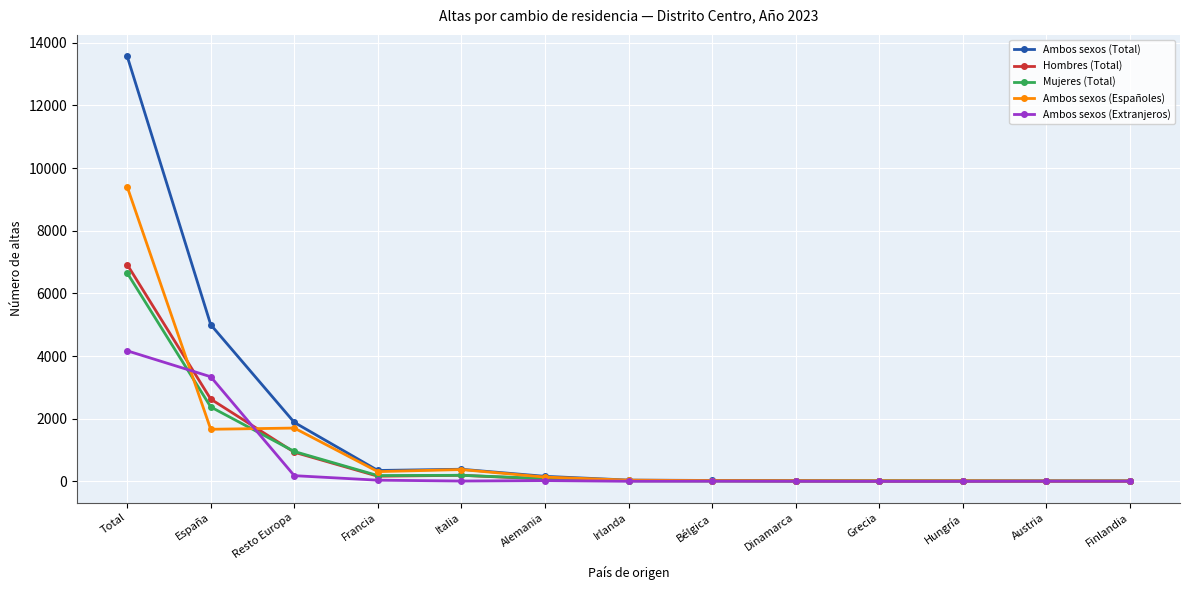

What is the label of the 13th point from the right?

Total